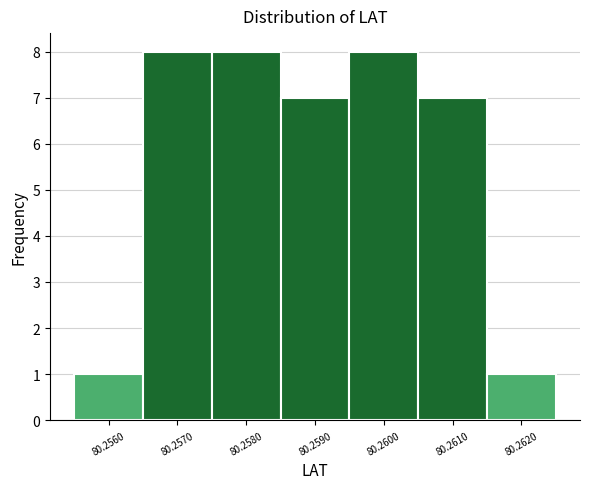

Reading left to right, transcribe all the data shown in this chart.

80.2560=1	80.2570=8	80.2580=8	80.2590=7	80.2600=8	80.2610=7	80.2620=1